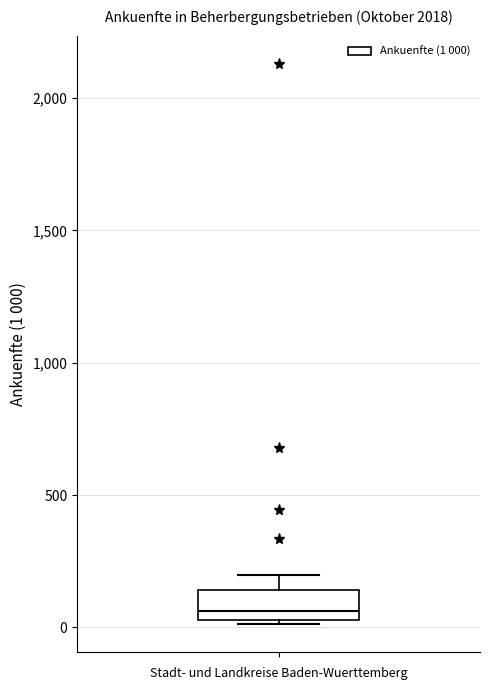

Transcribe this box plot: give where the median line is, the range the box spans, and where the two whiskers end, as read against the y-axis. The values are not printed on the chart, so give them approximately, as read against the axis.

median 50 (just above the box's lower edge), box 50 to 150, whiskers 0 to 200